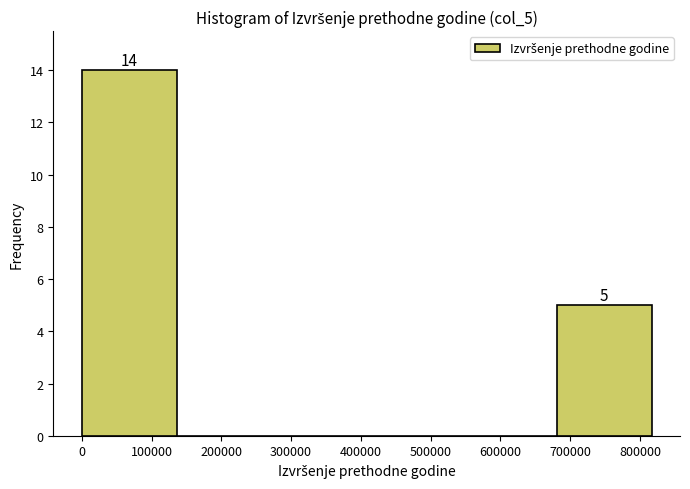

Over which range of the x-axis is the bar tallest?

0 to 140000